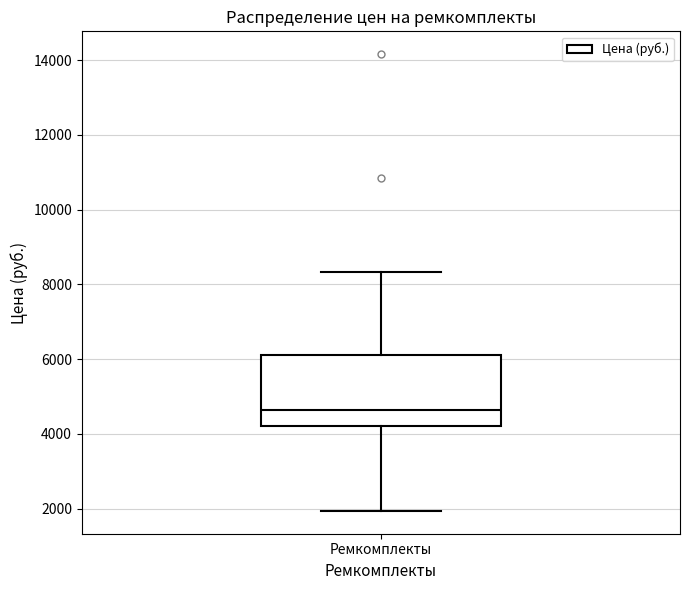

Transcribe this box plot: give where the median line is, the range the box spans, and where the two whiskers end, as read against the y-axis. The values are not printed on the chart, so give them approximately, as read against the axis.

median 4600, box 4200 to 6200, whiskers 2000 to 8400